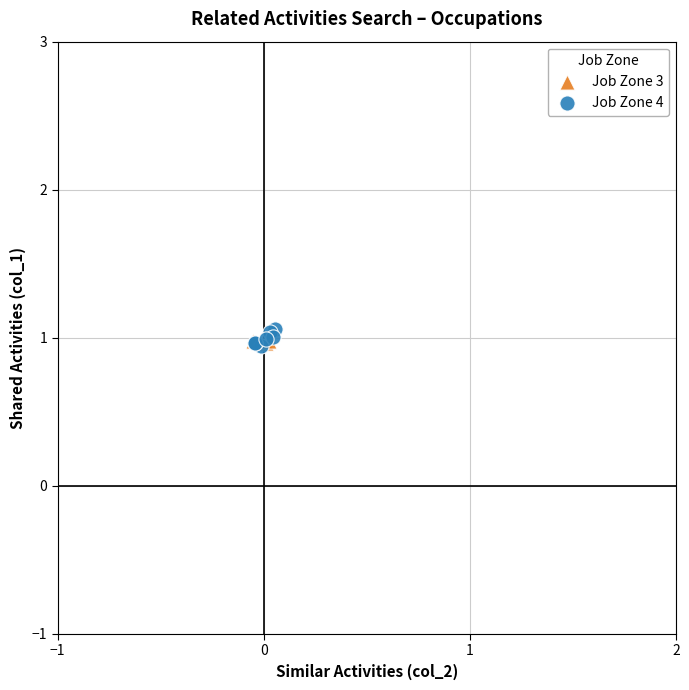

Which series has the widest spread of Y values?

Job Zone 4